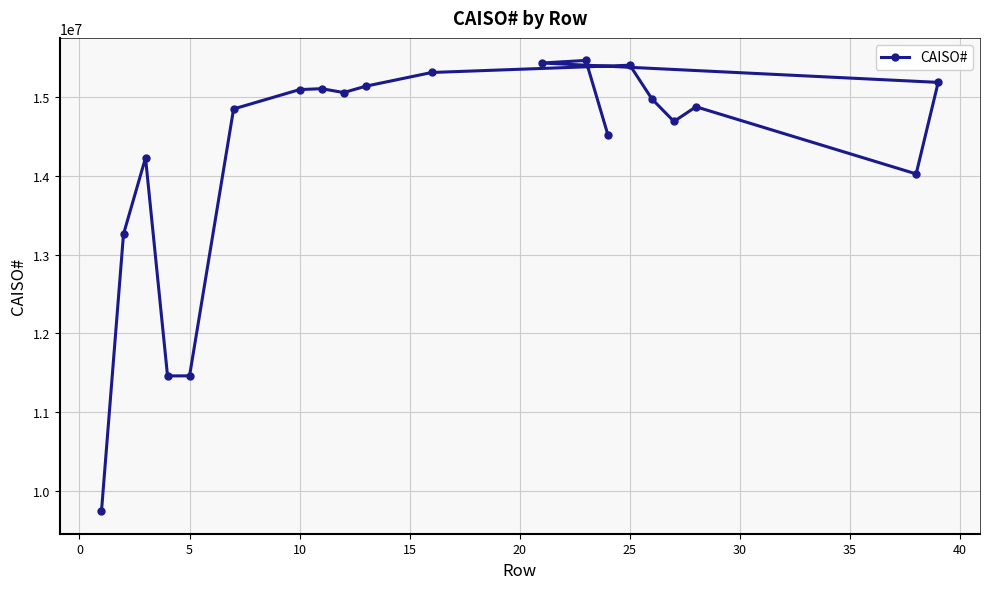

True or false: there are more than 1 points higher than both neighbors.

True